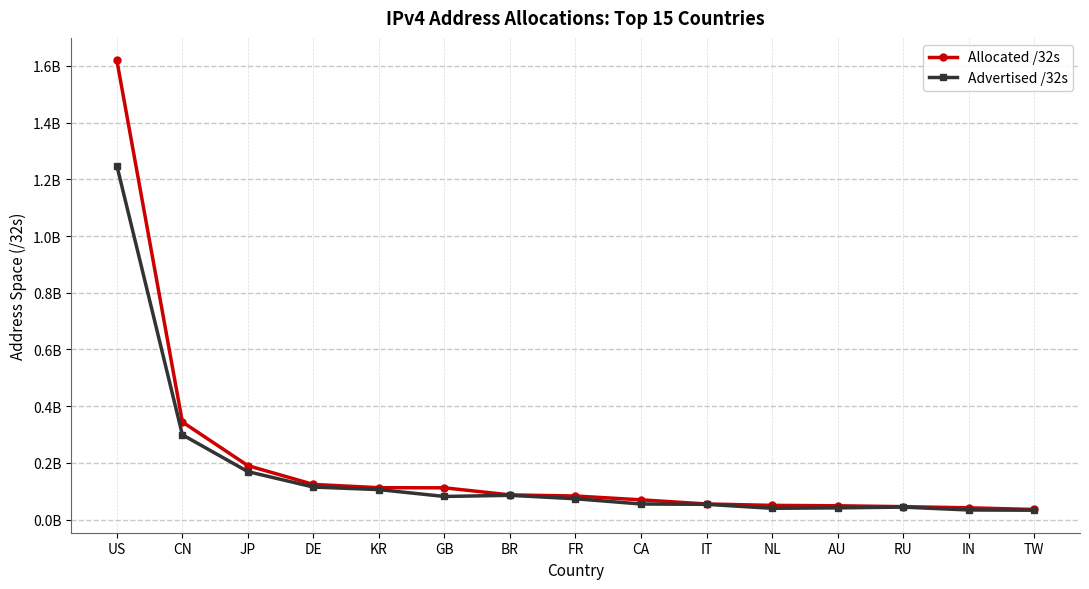

Is this an area chart (filled region under the line)?

No